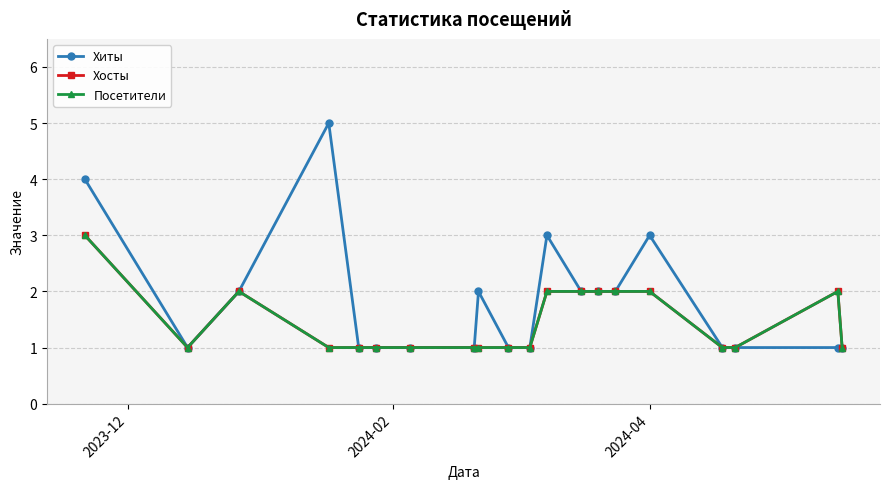

Is this an area chart (filled region under the line)?

No